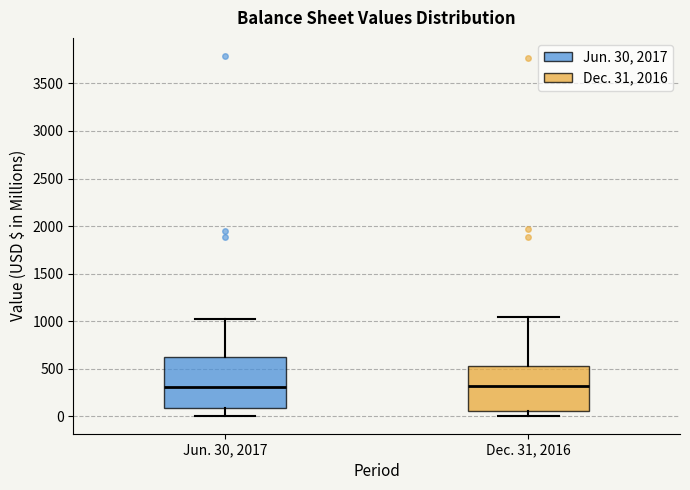

Which box is the tallest, from its lower edge to its upper edge?

Jun. 30, 2017